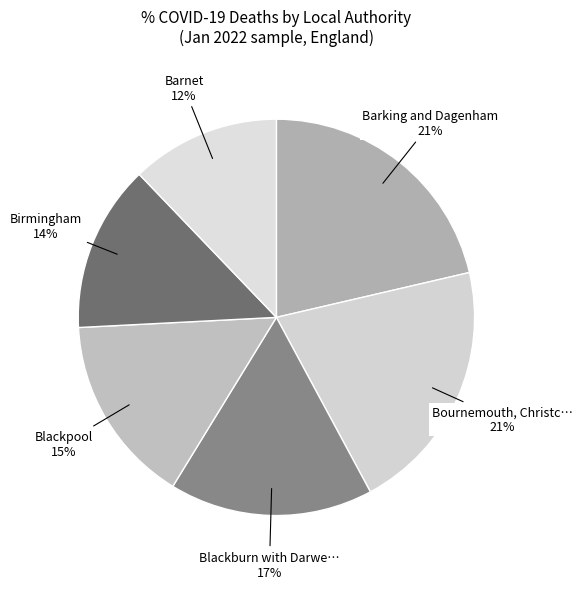

The Birmingham slice represents 14% of the pie. True or false?

True